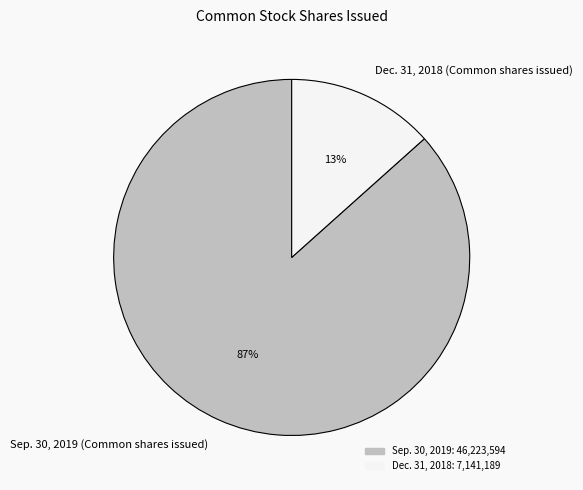

How many segments does this pie chart have?

2